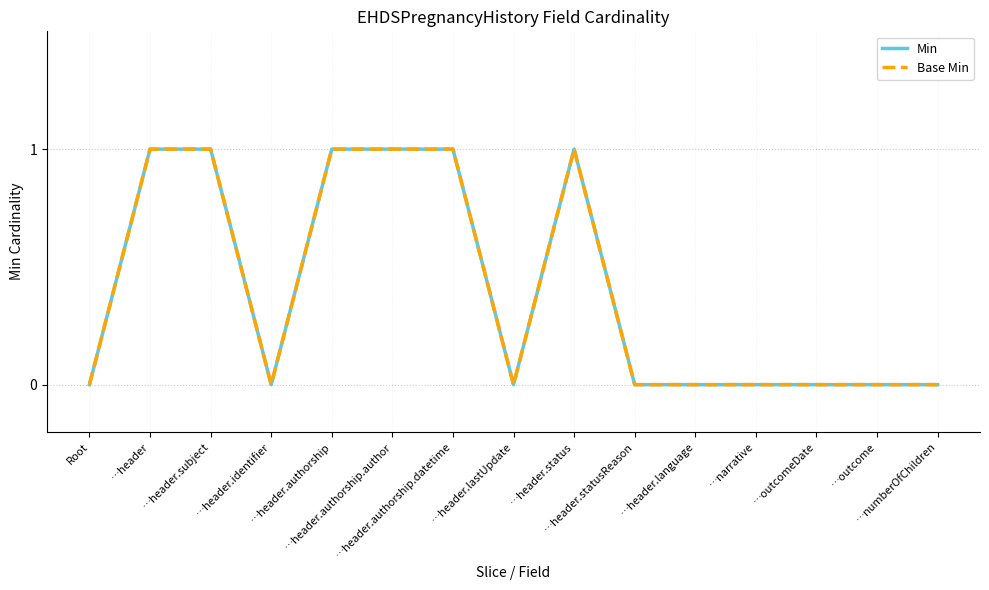

Does the chart display data point markers on the line(s)?

No